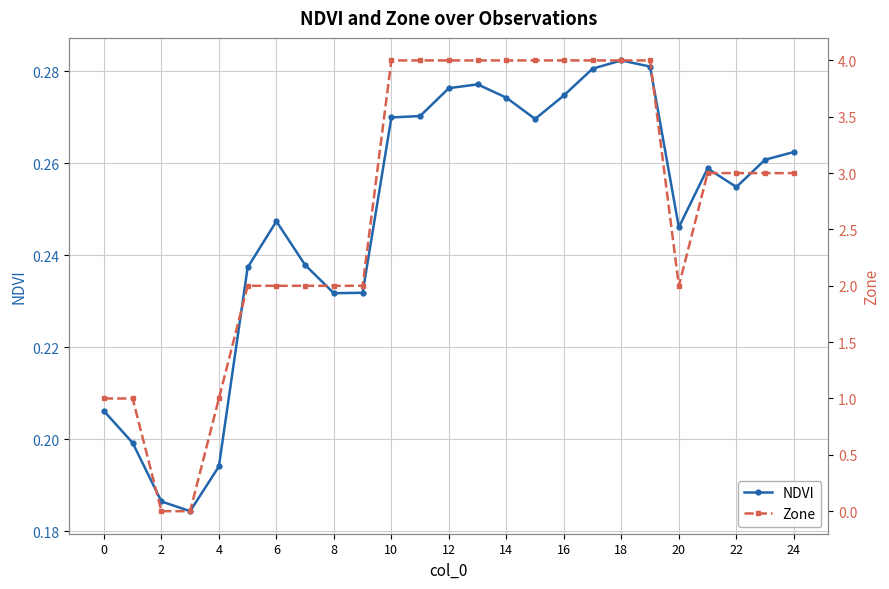

Reading left to right, extract all data points from this chart.

NDVI: 0.2	0.2	0.2	0.2	0.2	0.2	0.2	0.2	0.2	0.2	0.3	0.3	0.3	0.3	0.3	0.3	0.3	0.3	0.3	0.3	0.2	0.3	0.3	0.3	0.3
Zone: 1.0	1.0	0.0	0.0	1.0	2.0	2.0	2.0	2.0	2.0	4.0	4.0	4.0	4.0	4.0	4.0	4.0	4.0	4.0	4.0	2.0	3.0	3.0	3.0	3.0